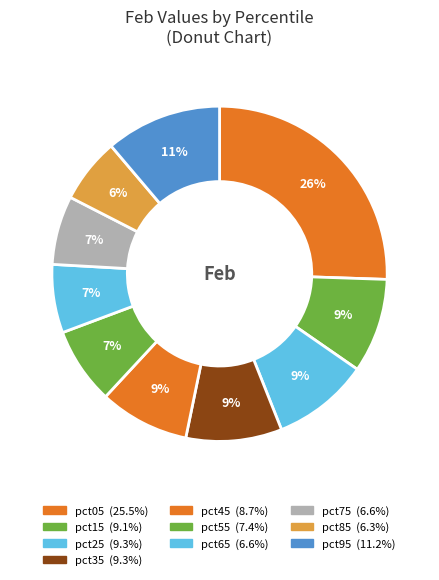

How many segments does this pie chart have?

10